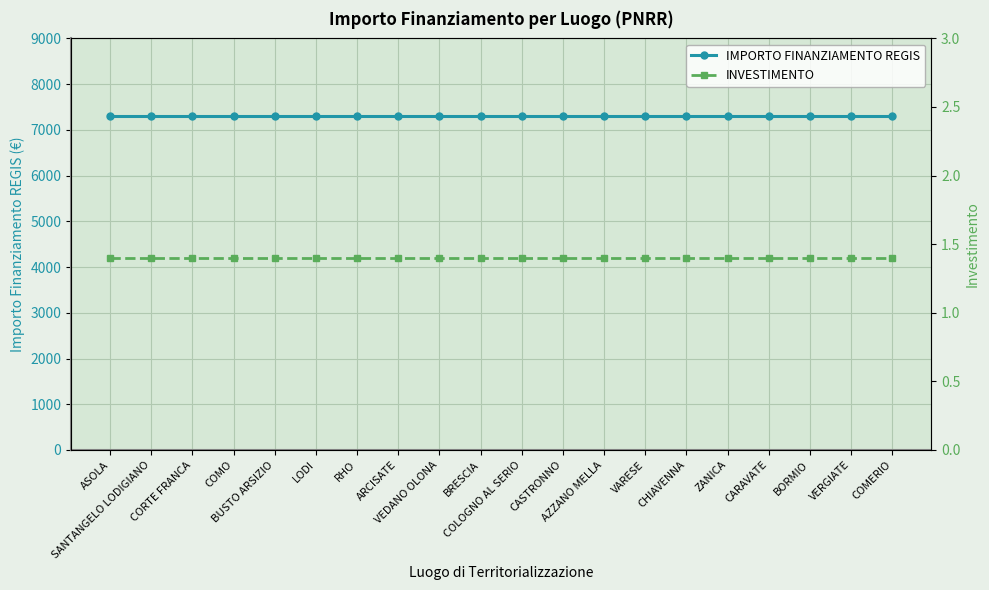

What is the label of the 10th point from the left?

BRESCIA